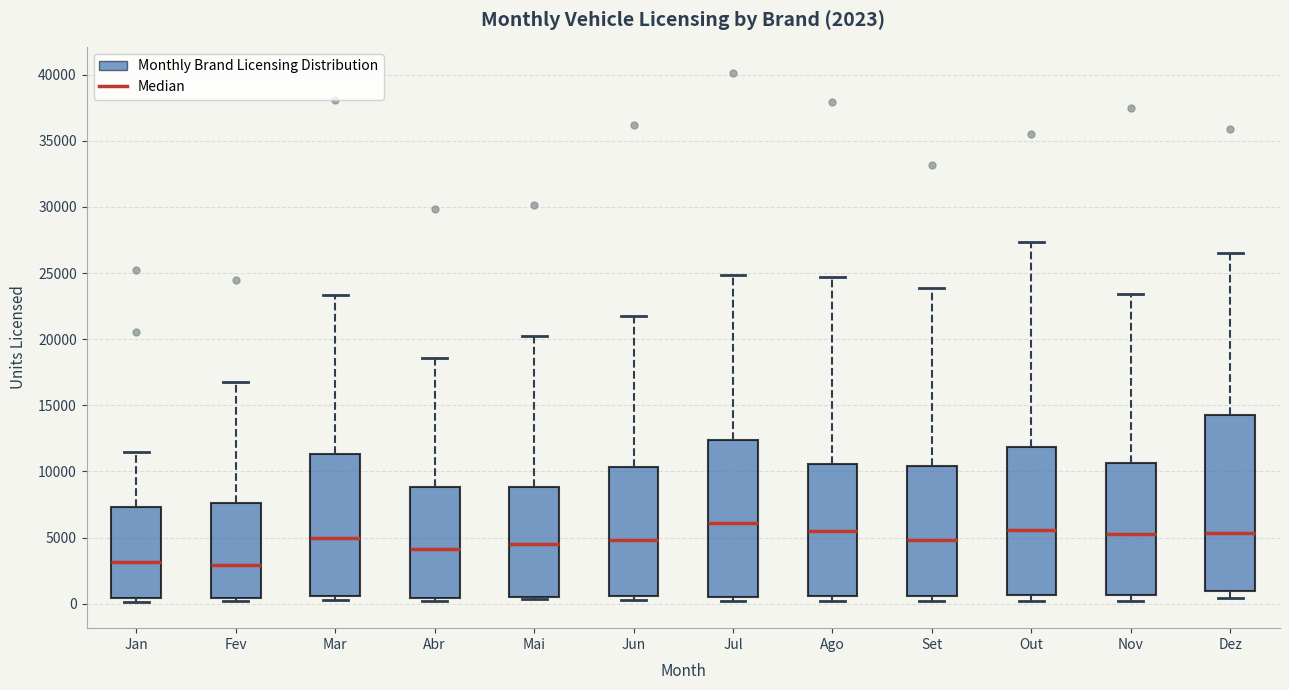

Which box's median line is the highest?

Jul